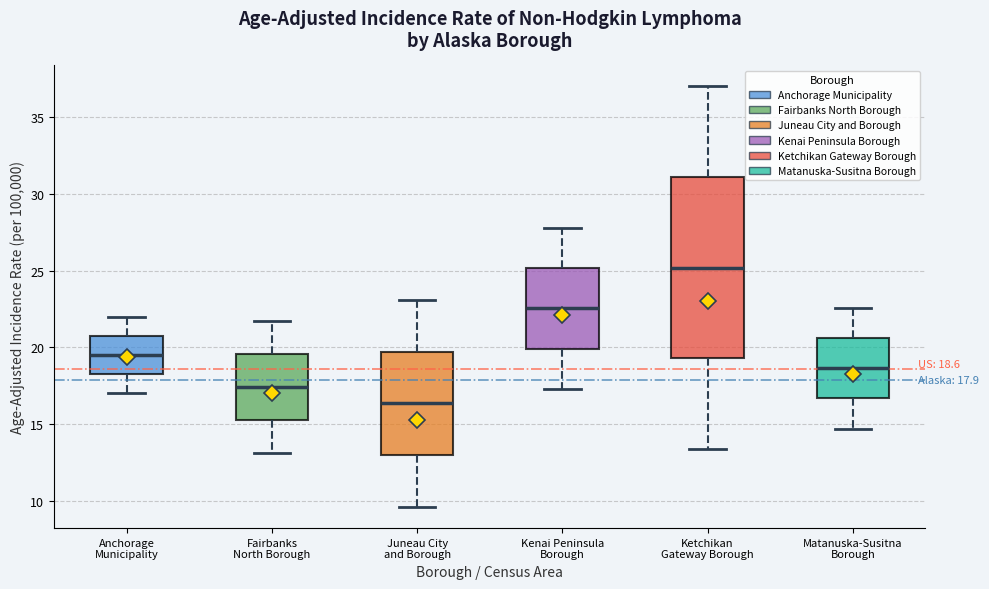

Which box is the tallest, from its lower edge to its upper edge?

Ketchikan Gateway Borough